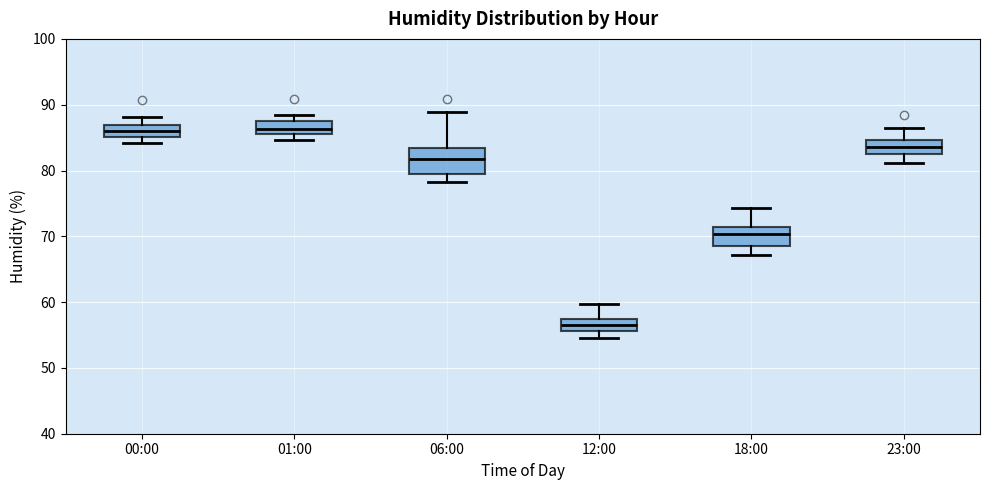

Comparing the boxes themselves (not the whiskers), which one is the tallest?

06:00